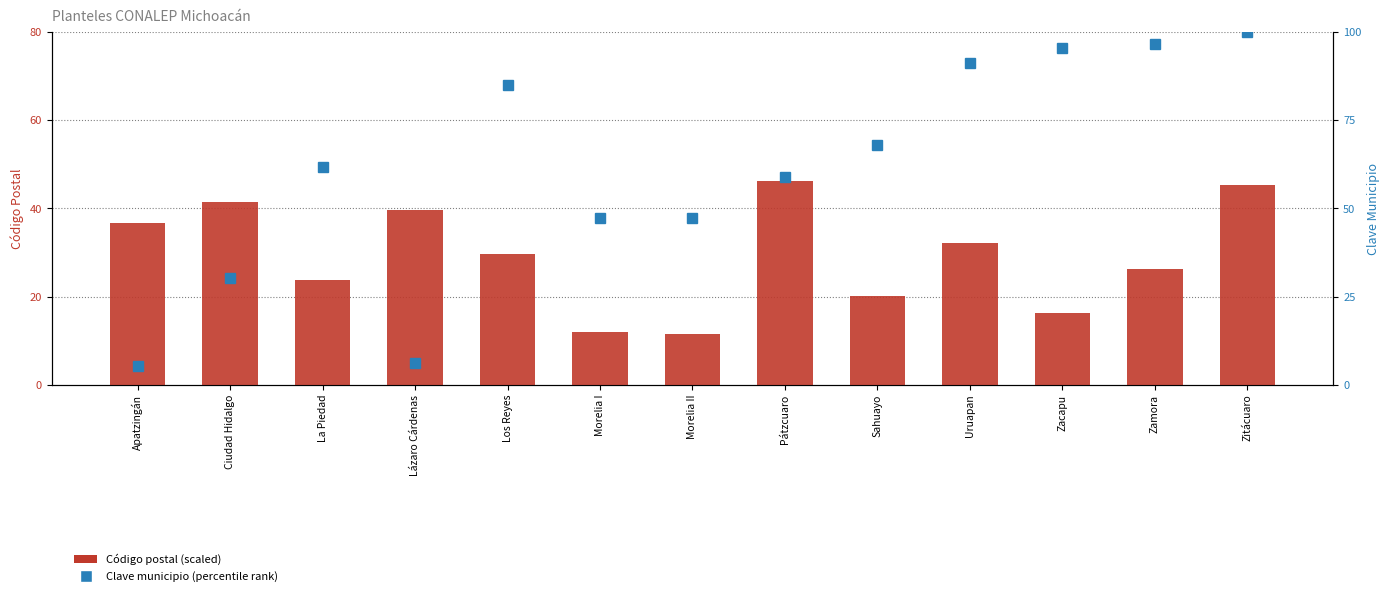

What is the difference between the maximum and second lowest values in the Código postal (scaled) series?

34.1